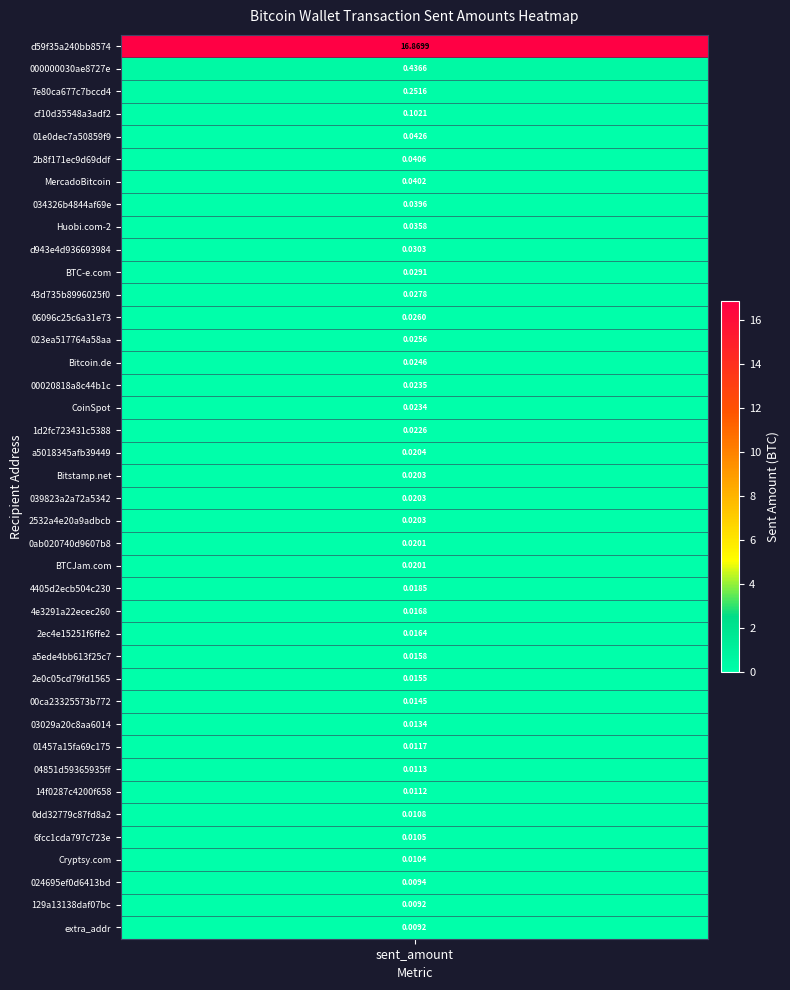

Reading left to right, what are all the values shown in this chart?

0=16.9	1=0.4	2=0.3	3=0.1	4=0.0	5=0.0	6=0.0	7=0.0	8=0.0	9=0.0	10=0.0	11=0.0	12=0.0	13=0.0	14=0.0	15=0.0	16=0.0	17=0.0	18=0.0	19=0.0	20=0.0	21=0.0	22=0.0	23=0.0	24=0.0	25=0.0	26=0.0	27=0.0	28=0.0	29=0.0	30=0.0	31=0.0	32=0.0	33=0.0	34=0.0	35=0.0	36=0.0	37=0.0	38=0.0	39=0.0